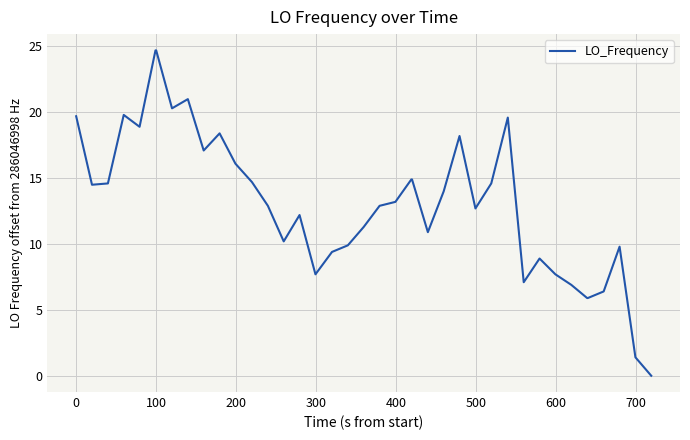

What is the difference between the maximum and minimum values?

24.7